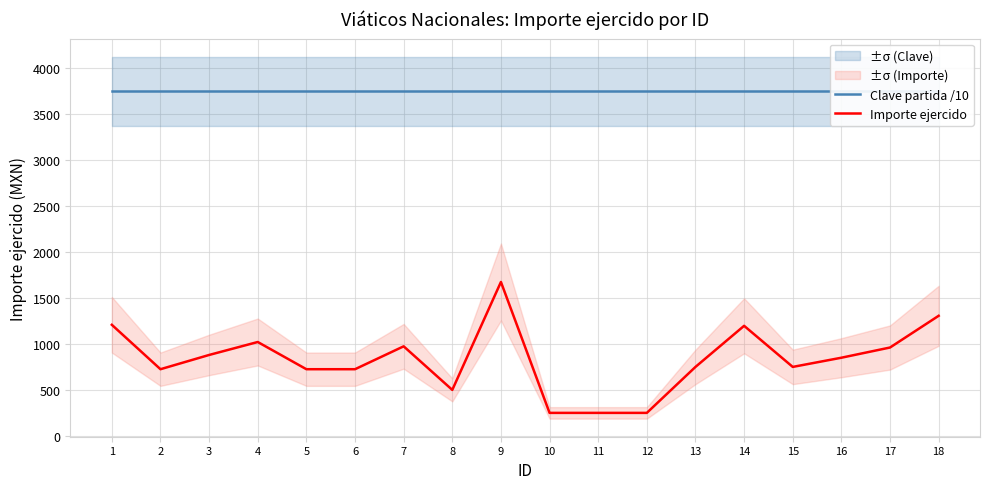

Is the value of Importe ejercido at 5 greater than the value of Clave partida /10 at 17?

No